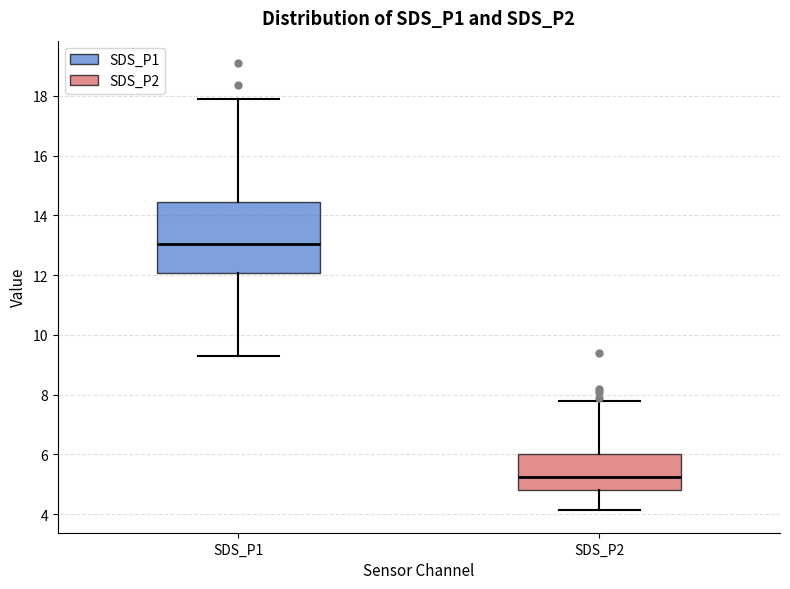

Which box has the highest median line?

SDS_P1